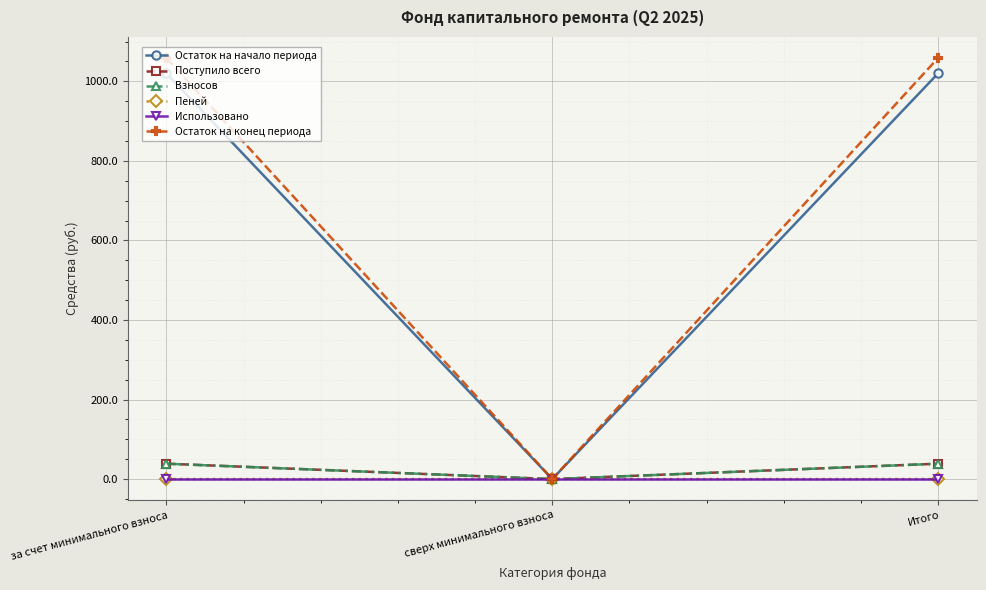

What position from the right is Итого?

1